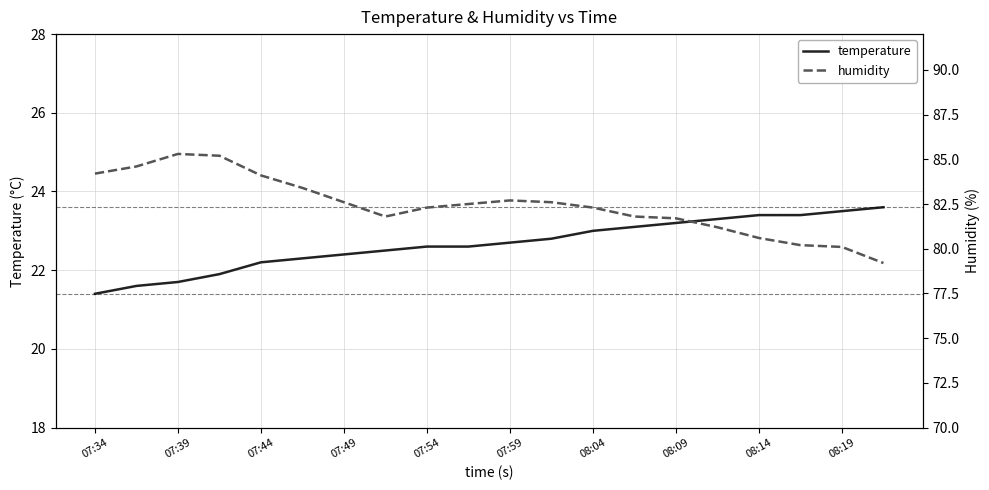

True or false: humidity has more than 1 interior local peaks.

True